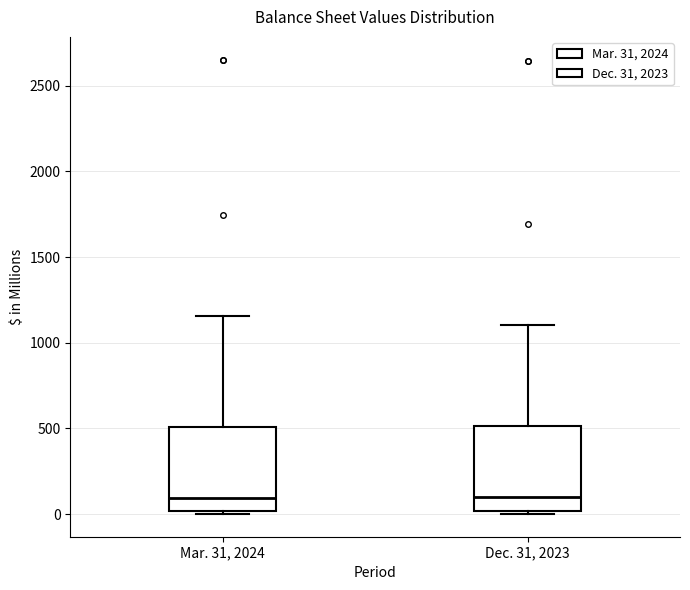

Where is the lower edge of the box for Mar. 31, 2024 on the y-axis? The values are not printed on the chart, so give them approximately, as read against the axis.

0